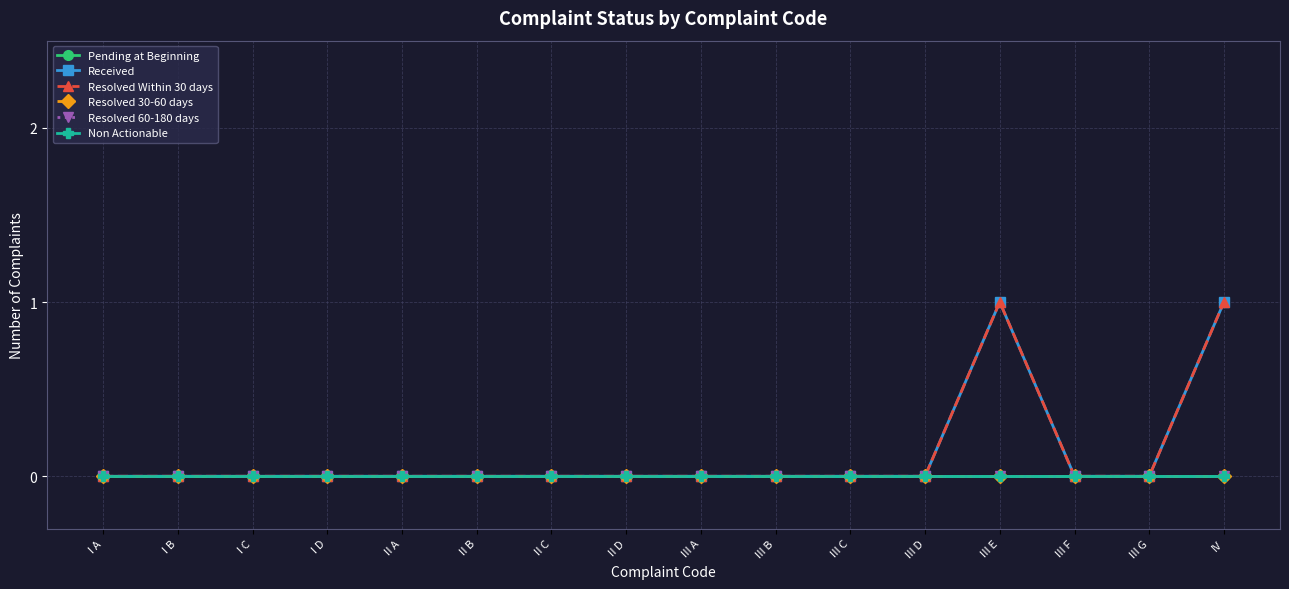

Is this an area chart (filled region under the line)?

No